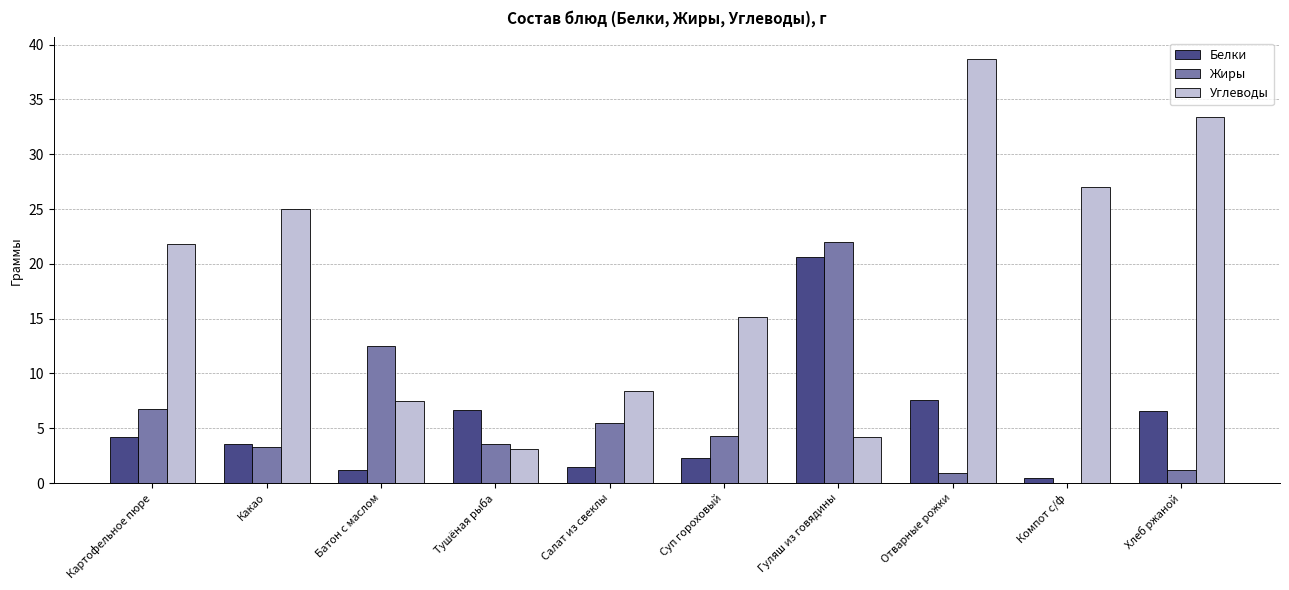

Where is Белки nearest to the value 10?

Отварные рожки